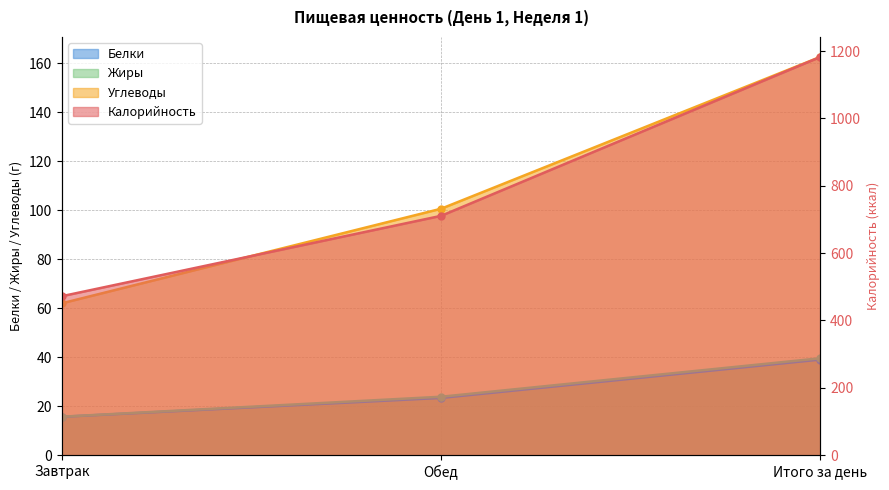

List the labels in order of value, smallest first.

Завтрак, Обед, Итого за день